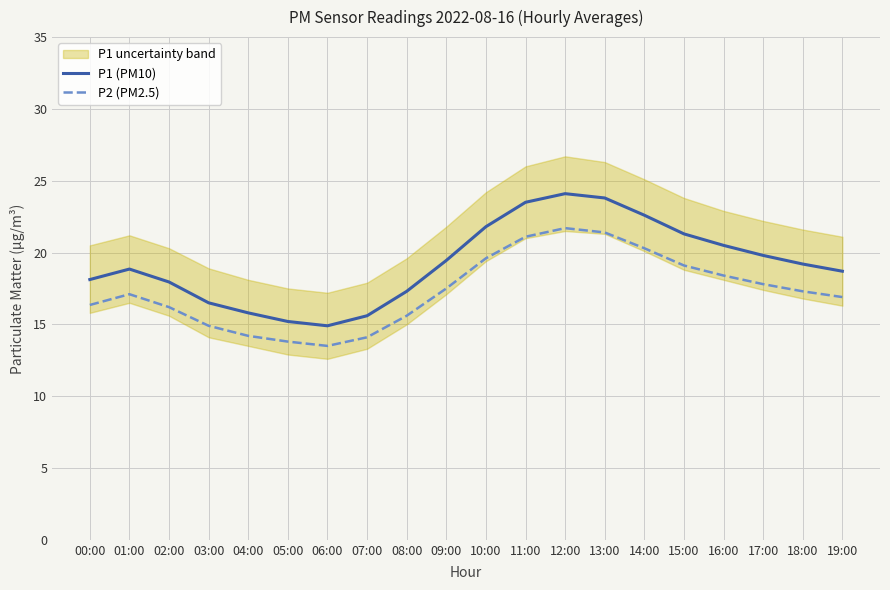

At which label is P2 (PM2.5) closest to 17?

01:00